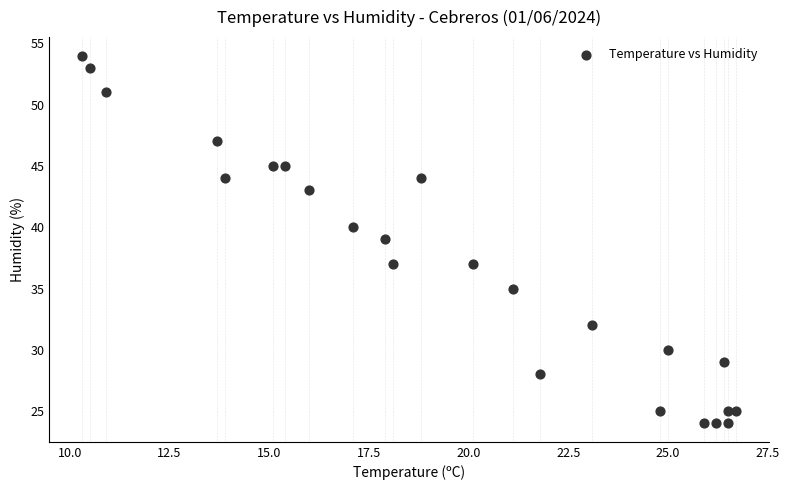

What is the range of Y values (max minus min)?

30